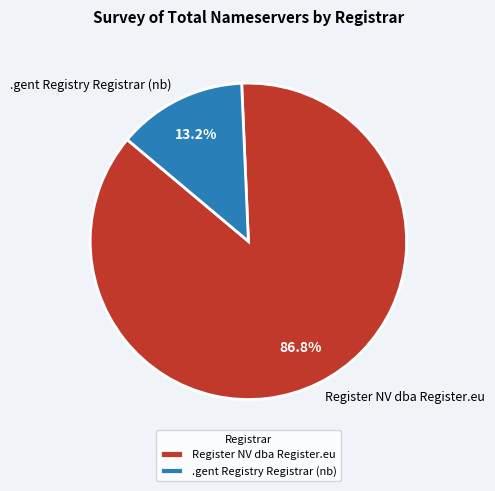

Approximately how many times larger is the value at Register NV dba Register.eu compared to .gent Registry Registrar (nb)?

6.6